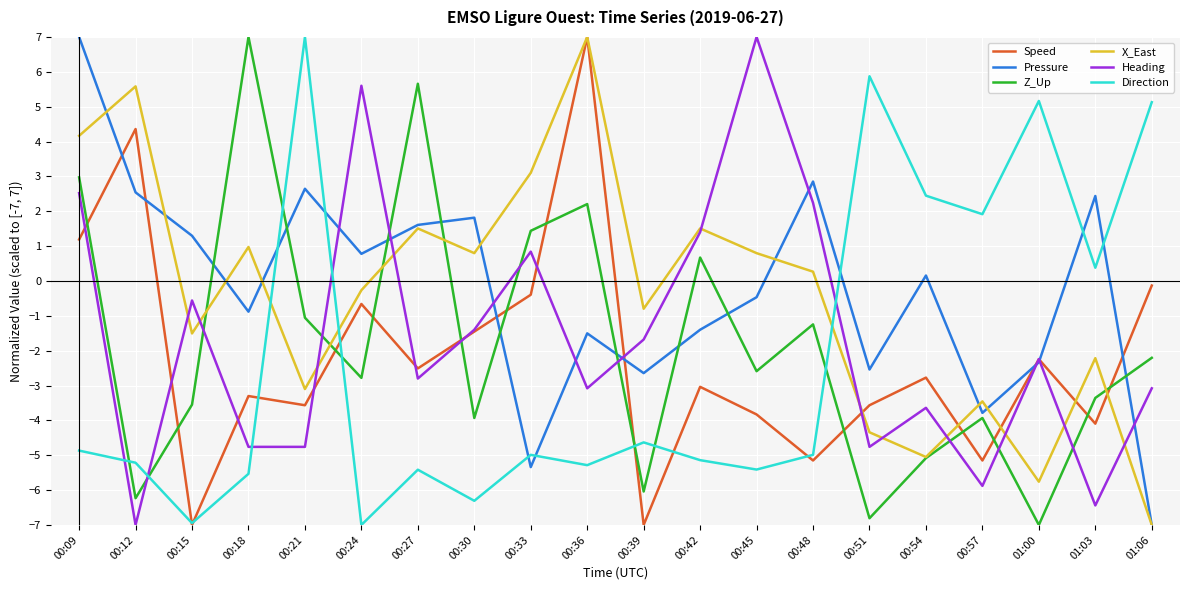

Which category has the highest value in the X_East series?

00:36